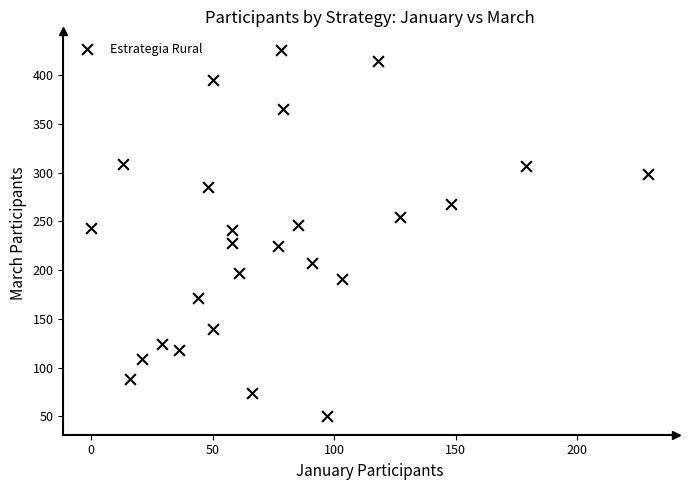

List the coordinates of all points as (Y, X) pairs, reading left to right.

(243, 0)  (309, 13)  (88, 16)  (109, 21)  (124, 29)  (118, 36)  (171, 44)  (285, 48)  (140, 50)  (395, 50)  (228, 58)  (241, 58)  (197, 61)  (74, 66)  (225, 77)  (426, 78)  (365, 79)  (246, 85)  (207, 91)  (50, 97)  (191, 103)  (414, 118)  (254, 127)  (268, 148)  (307, 179)  (299, 229)